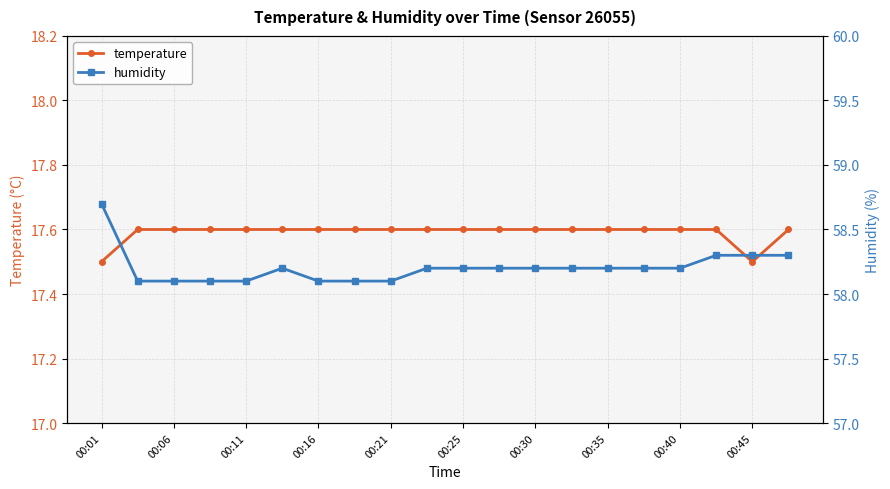

What is the difference between the highest and lowest values at 15?

40.6